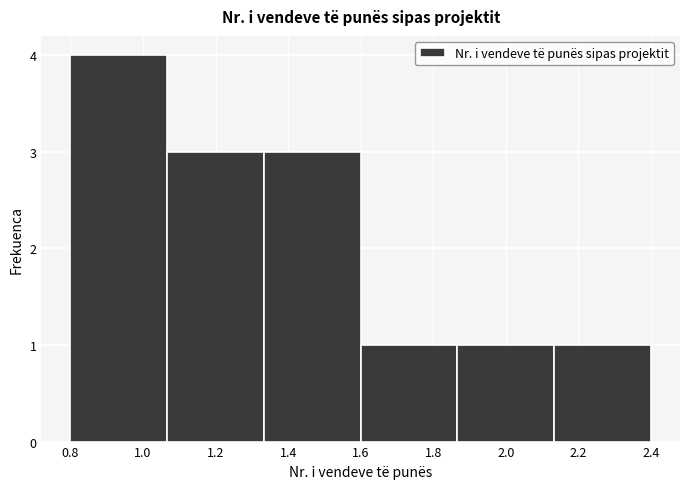

Reading left to right, transcribe this chart: for each bar, give the range it covers on the x-axis and its height. Neither the bar edges nor the heights are printed on the chart, so give them approximately, as read against the axes.

0.80 to 1.06: 4
1.06 to 1.34: 3
1.34 to 1.60: 3
1.60 to 1.86: 1
1.86 to 2.14: 1
2.14 to 2.40: 1